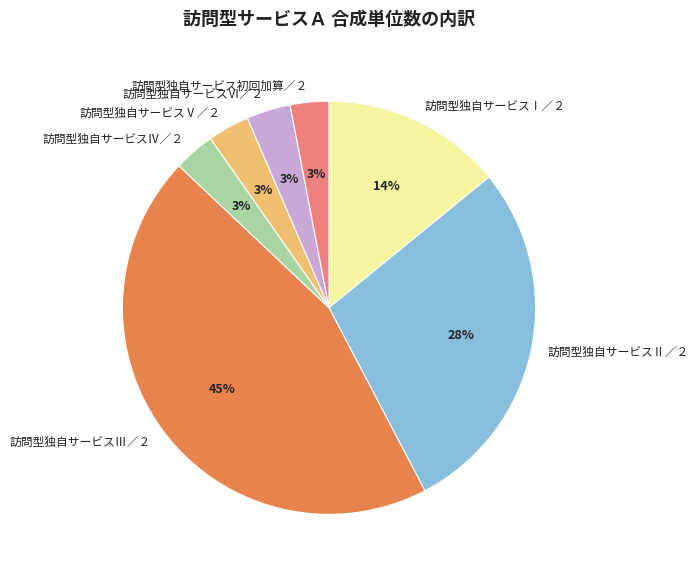

To the nearest percent, what is the difference between the 訪問型独自サービスⅠ／２ and 訪問型独自サービスⅢ／２ slice percentages?

31%